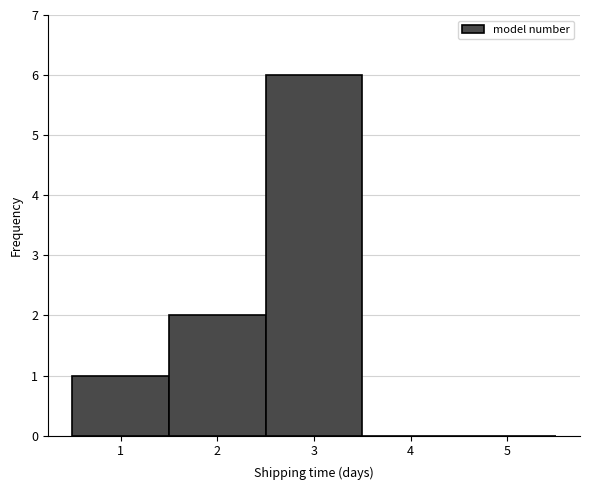

Reading left to right, transcribe this chart: for each bar, give the range it covers on the x-axis and its height. The values are not printed on the chart, so give them approximately, as read against the axis.

0.5 to 1.5: 1
1.5 to 2.5: 2
2.5 to 3.5: 6
3.5 to 4.5: 0
4.5 to 5.5: 0